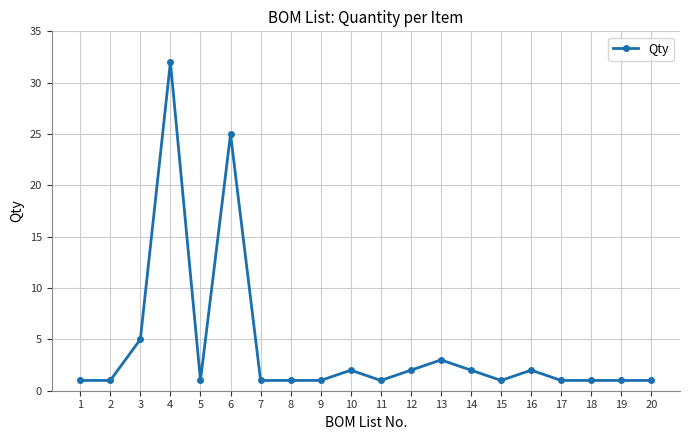

How many lines are shown in the chart?

1